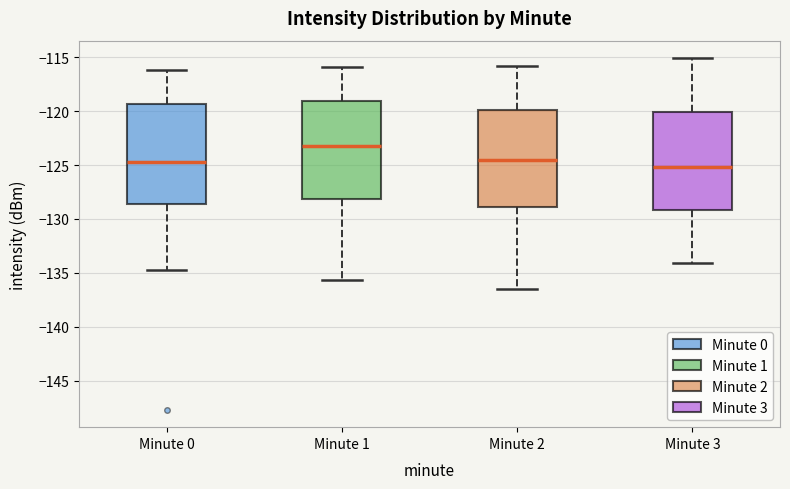

Reading left to right, read every box against the y-axis: the position of its median line, the range the box covers, and the ends of its whiskers. The values are not printed on the chart, so give them approximately, as read against the axis.

Minute 0: median -124.5, box -128.5 to -119.5, whiskers -134.5 to -116.0
Minute 1: median -123.0, box -128.0 to -119.0, whiskers -135.5 to -116.0
Minute 2: median -124.5, box -129.0 to -120.0, whiskers -136.5 to -116.0
Minute 3: median -125.0, box -129.0 to -120.0, whiskers -134.0 to -115.0